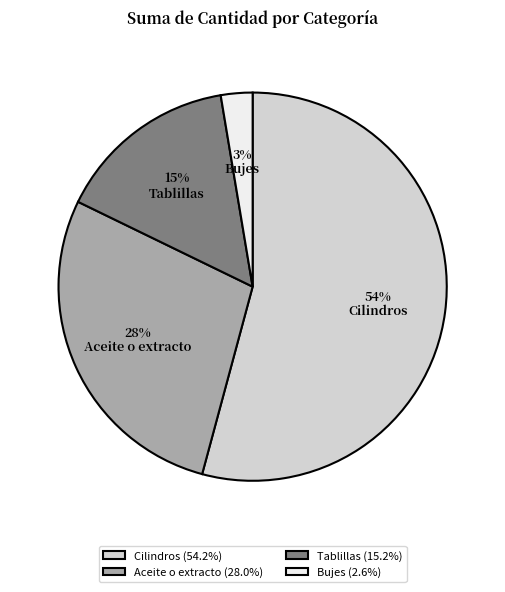

Between Bujes and Cilindros, which is larger?

Cilindros